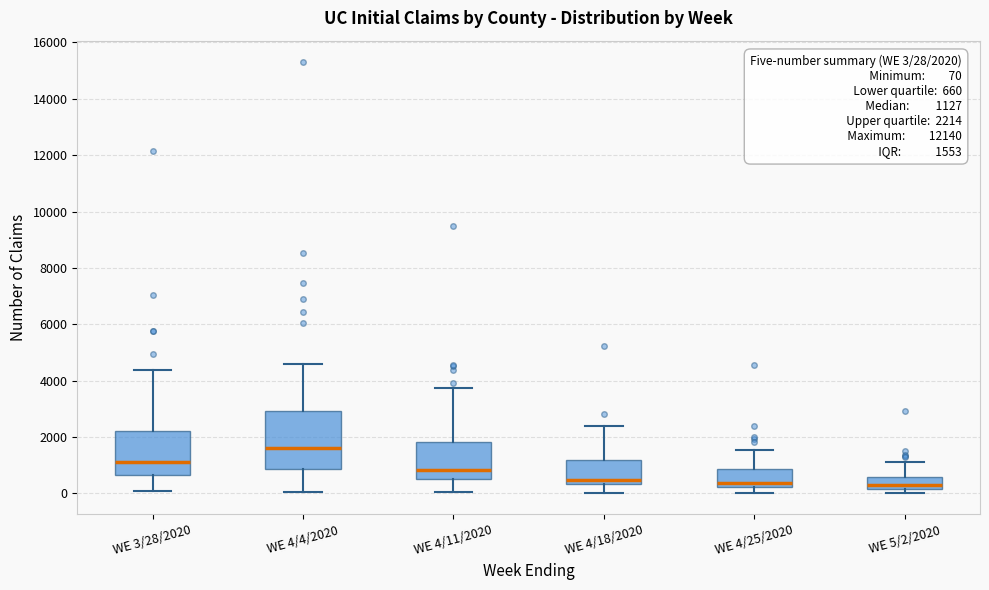

Comparing the boxes themselves (not the whiskers), which one is the tallest?

WE 4/4/2020